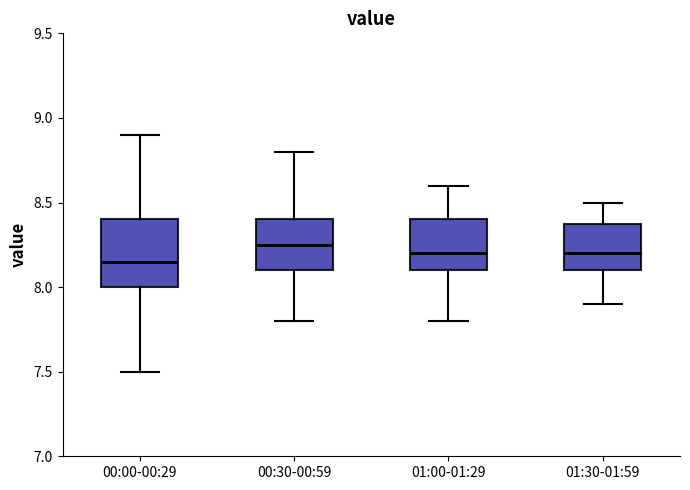

Reading left to right, transcribe this box plot: for each box, give where its median line is, the range the box spans, and where its two whiskers end, as read against the y-axis. The values are not printed on the chart, so give them approximately, as read against the axis.

00:00-00:29: median 8.15, box 8.00 to 8.40, whiskers 7.50 to 8.90
00:30-00:59: median 8.25, box 8.10 to 8.40, whiskers 7.80 to 8.80
01:00-01:29: median 8.20, box 8.10 to 8.40, whiskers 7.80 to 8.60
01:30-01:59: median 8.20, box 8.10 to 8.40, whiskers 7.90 to 8.50